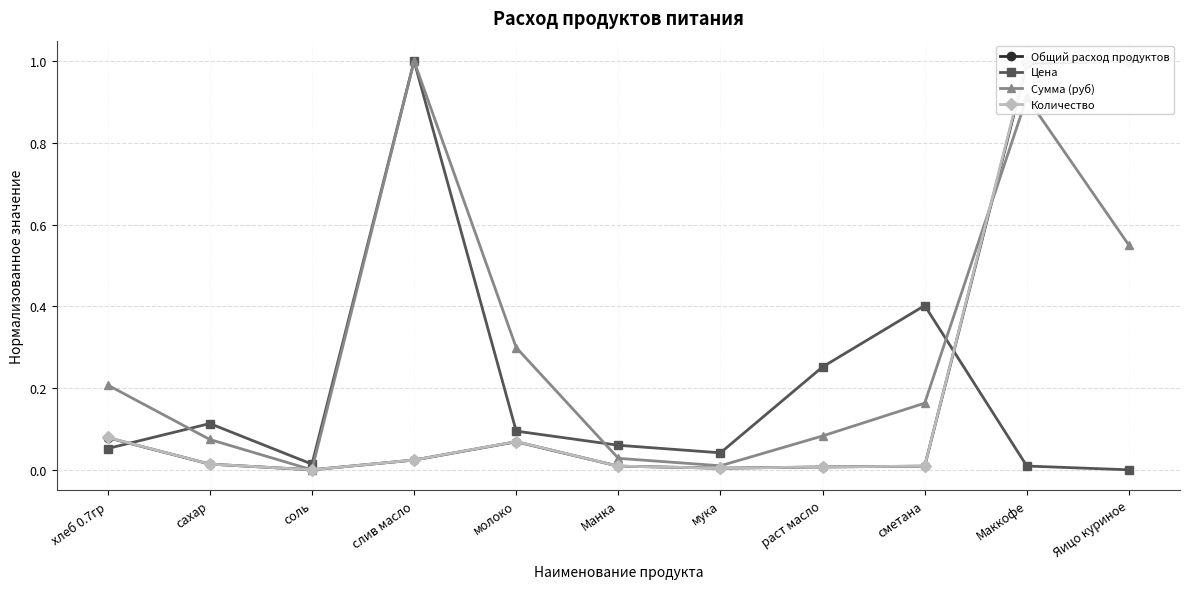

At раст масло, list the series in order from largest to smallest.

Цена, Сумма (руб), Количество, Общий расход продуктов